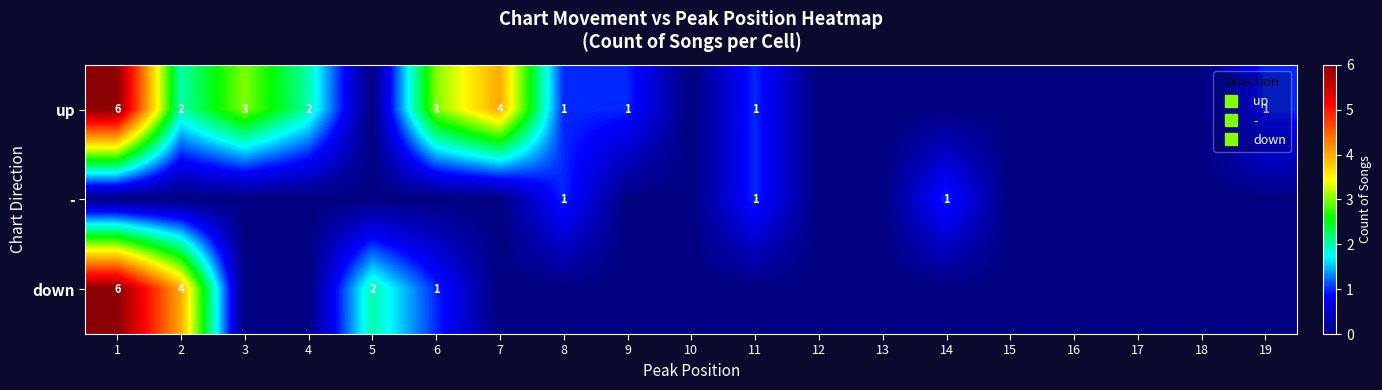

Which series has the widest spread of values?

up